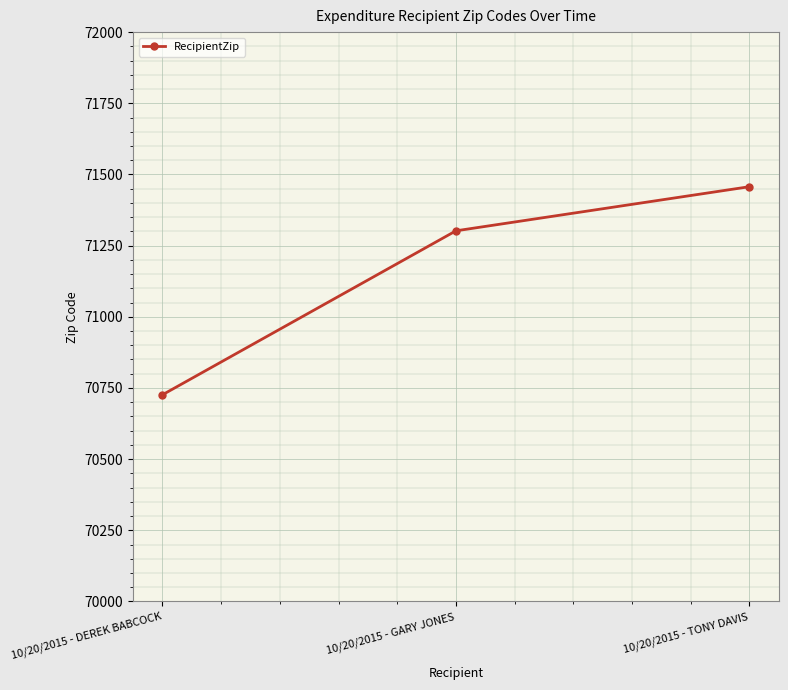

What is the label of the 2nd point from the right?

10/20/2015 - GARY JONES